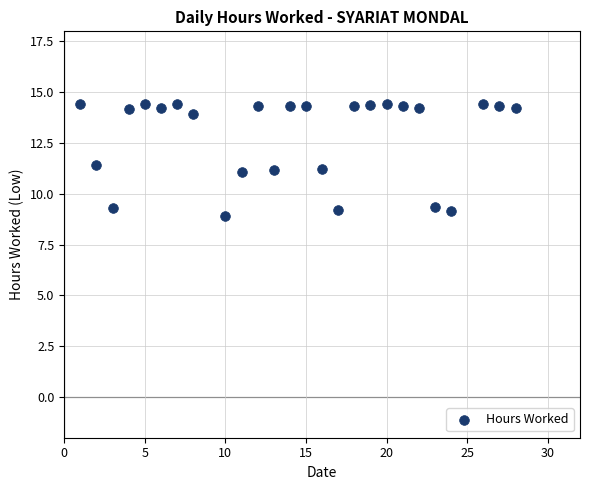

What is the range of Y values (max minus min)?

5.5